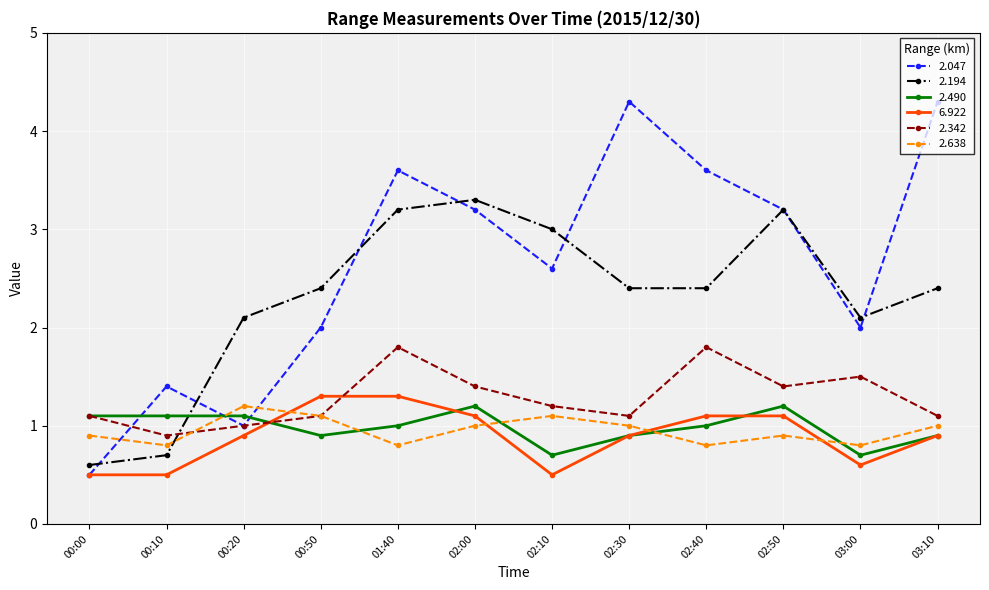

What is the value of the 2.047 point at the 12th from the left?

4.3